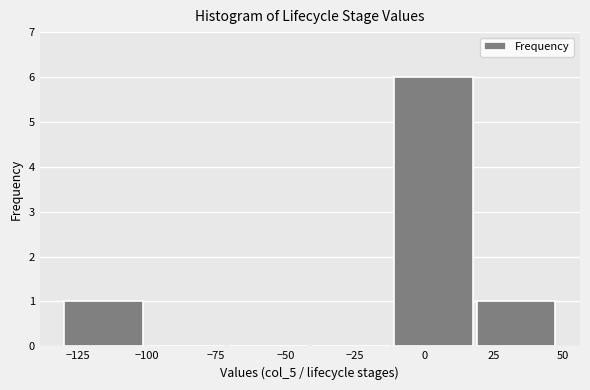

How tall is the bar that spans -10 to 20 on the x-axis? Neither the bar edges nor the heights are printed on the chart, so give them approximately, as read against the axes.

6